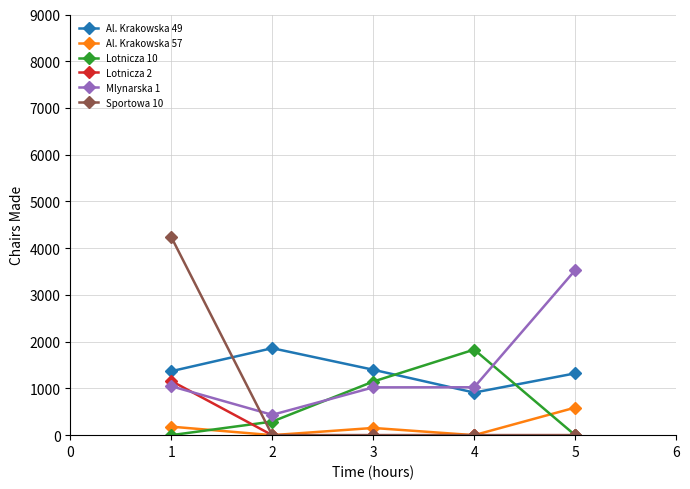

At which category does Al. Krakowska 57 reach its first local valley?

2